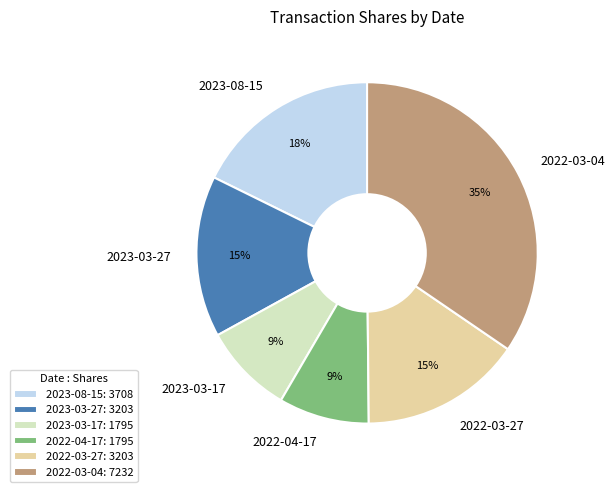

Does any single category account for the majority?

No